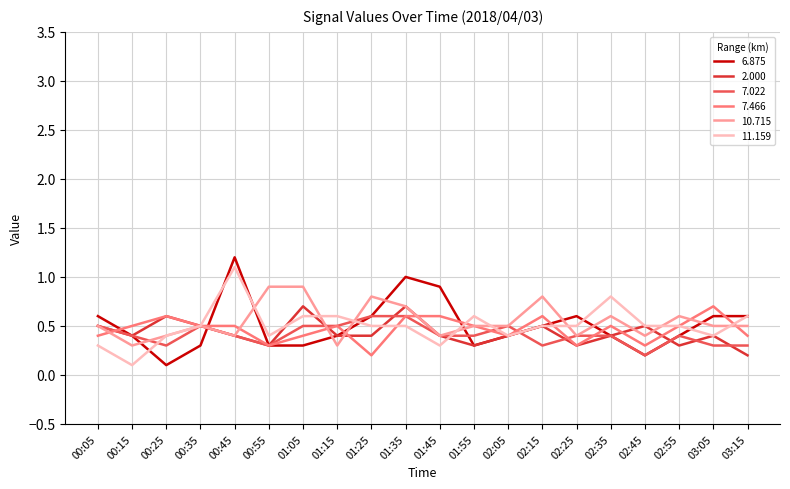

What is the difference between the highest and lowest values at 01:35?

0.5